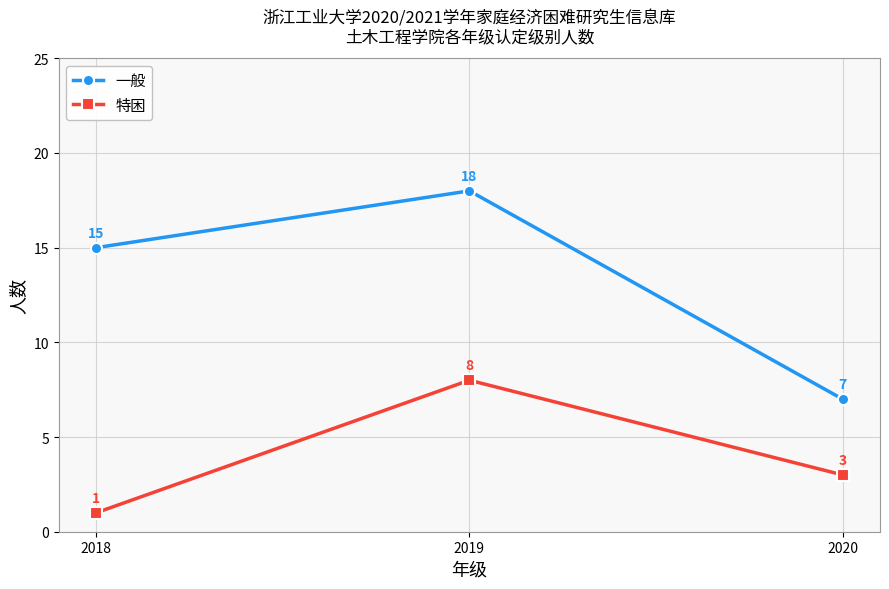

What is the value of the 一般 point at the 2nd from the left?

18